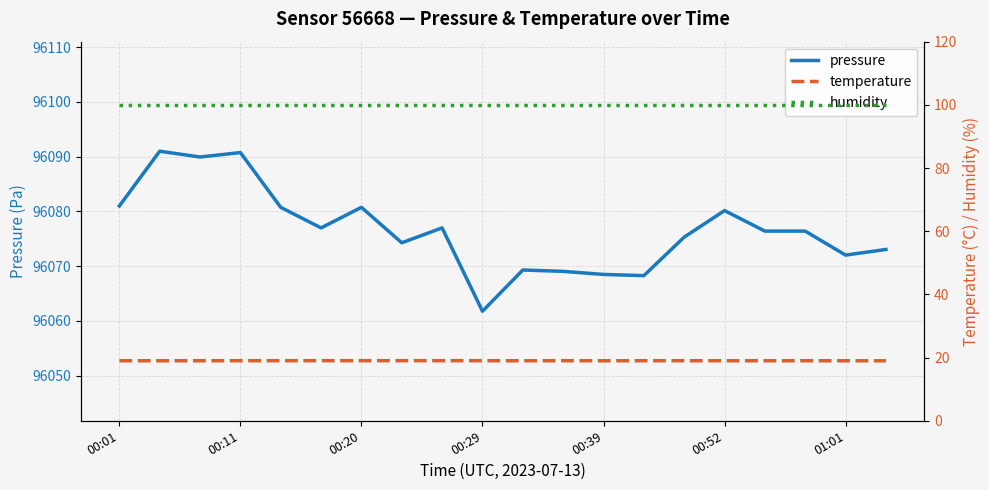

The pressure series shows 39039.5 at 00:29. True or false?

False